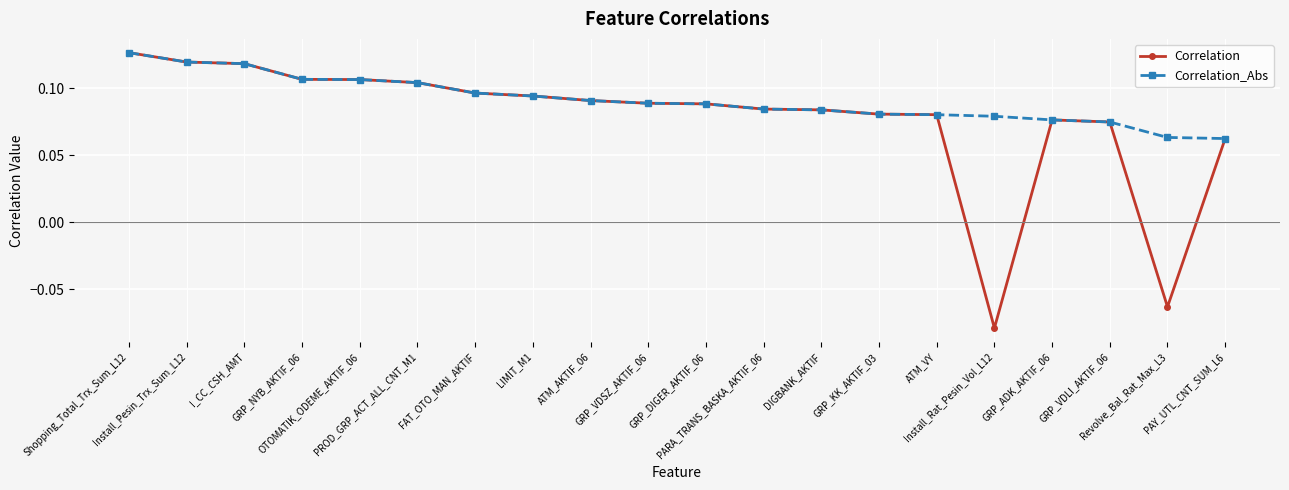

Which series has the largest range (max minus min)?

Correlation